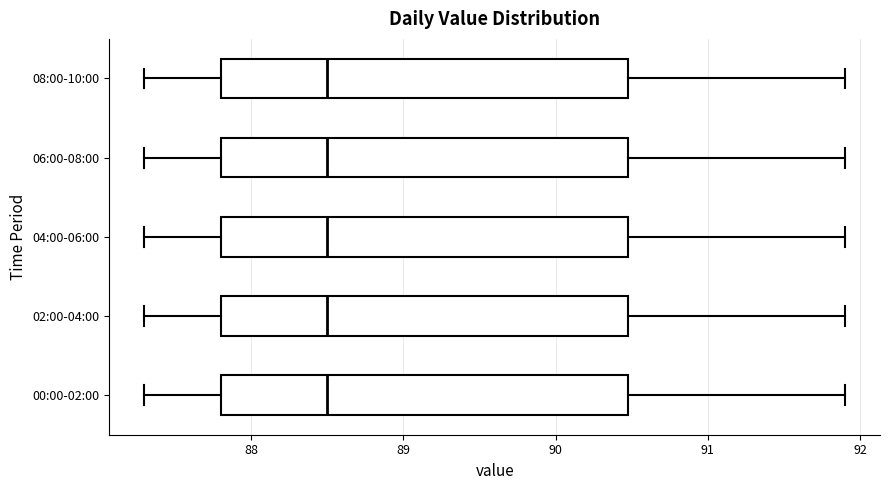

Where does the left whisker of the box for 06:00-08:00 end on the x-axis? The values are not printed on the chart, so give them approximately, as read against the axis.

87.3